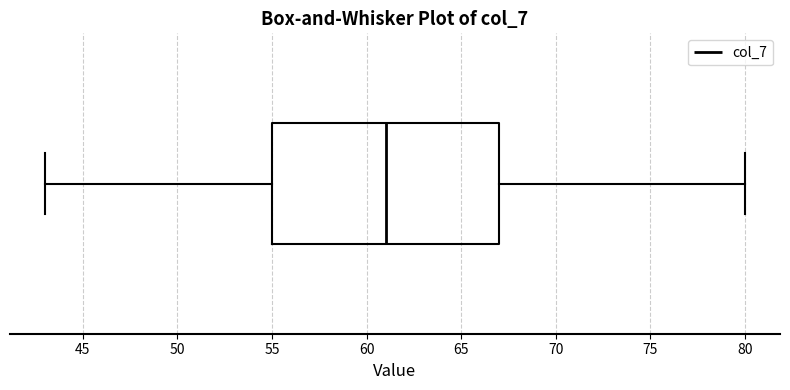

Where does the right whisker of the box end on the x-axis? The values are not printed on the chart, so give them approximately, as read against the axis.

80